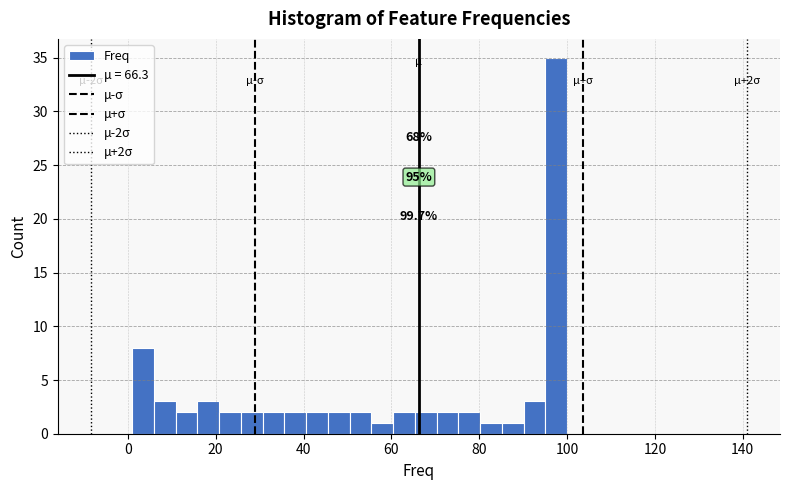

Around what value on the x-axis is the tallest bar? Give the approximate position of its centre, as read against the axis.

98